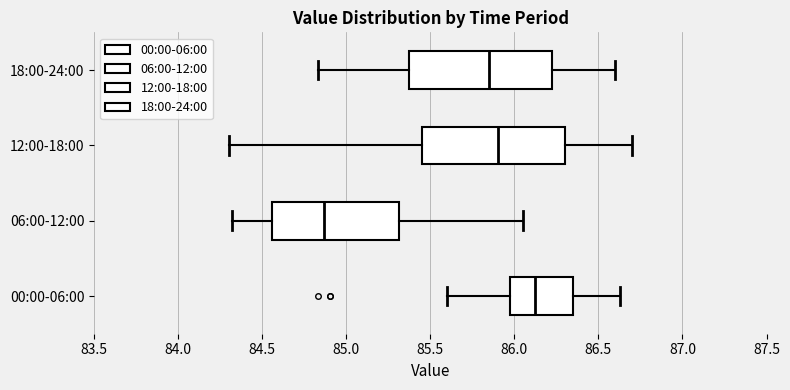

Where does the right whisker of the box for 00:00-06:00 end on the x-axis? The values are not printed on the chart, so give them approximately, as read against the axis.

86.65